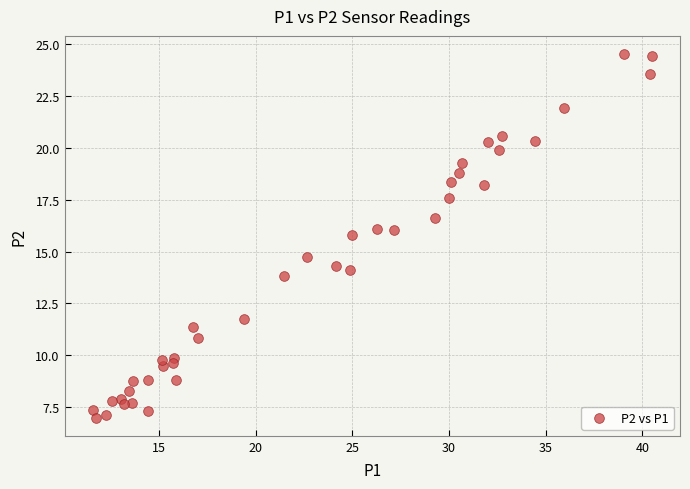

What Y value in the scatter plot is closest to 15?

14.7